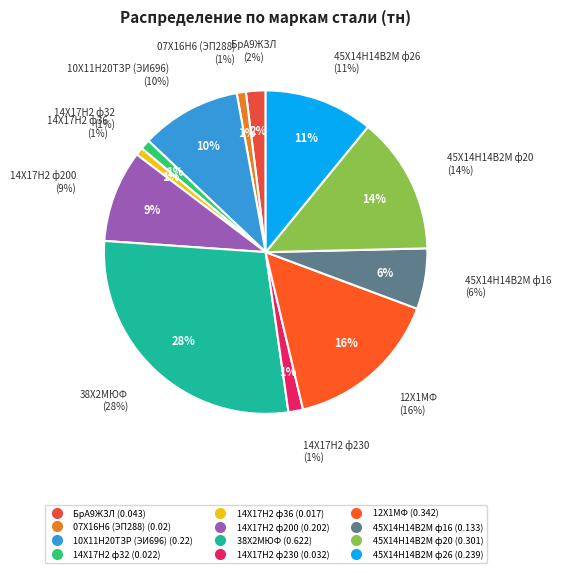

What is the change in value from 07Х16Н6 (ЭП288) to 45Х14Н14В2М ф20?

+0.3